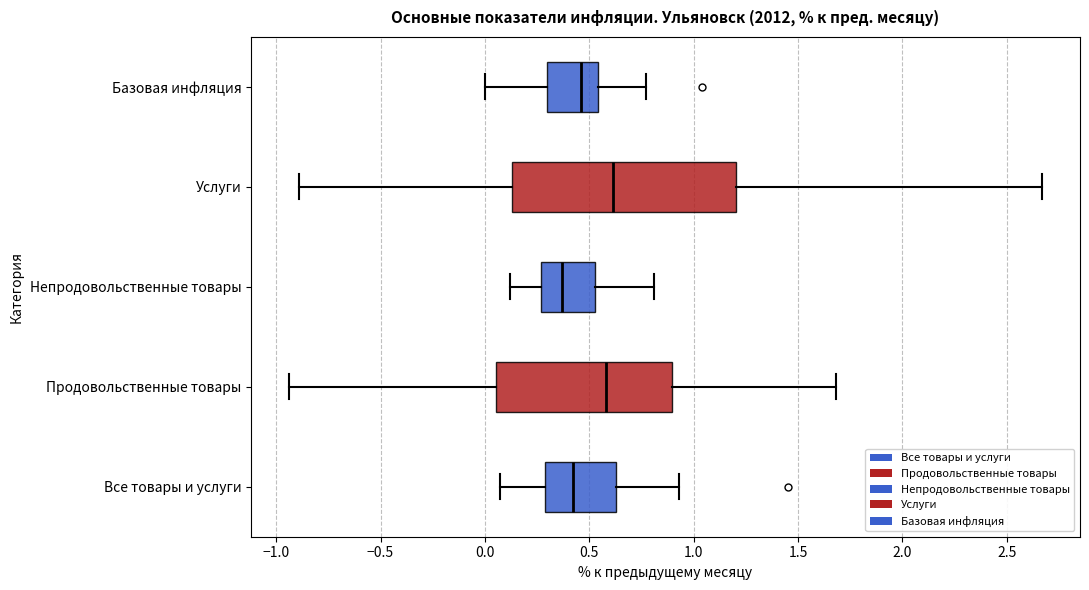

Where does the right whisker of the box for Продовольственные товары end on the x-axis? The values are not printed on the chart, so give them approximately, as read against the axis.

1.70